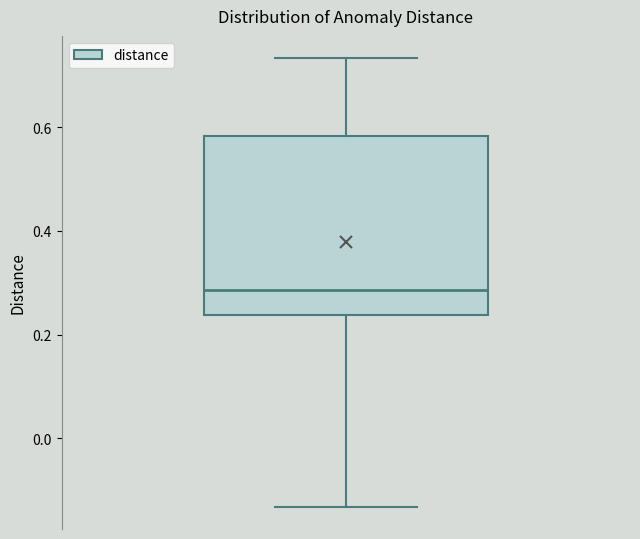

Transcribe this box plot: give where the median line is, the range the box spans, and where the two whiskers end, as read against the y-axis. The values are not printed on the chart, so give them approximately, as read against the axis.

median 0.28, box 0.24 to 0.58, whiskers -0.14 to 0.74